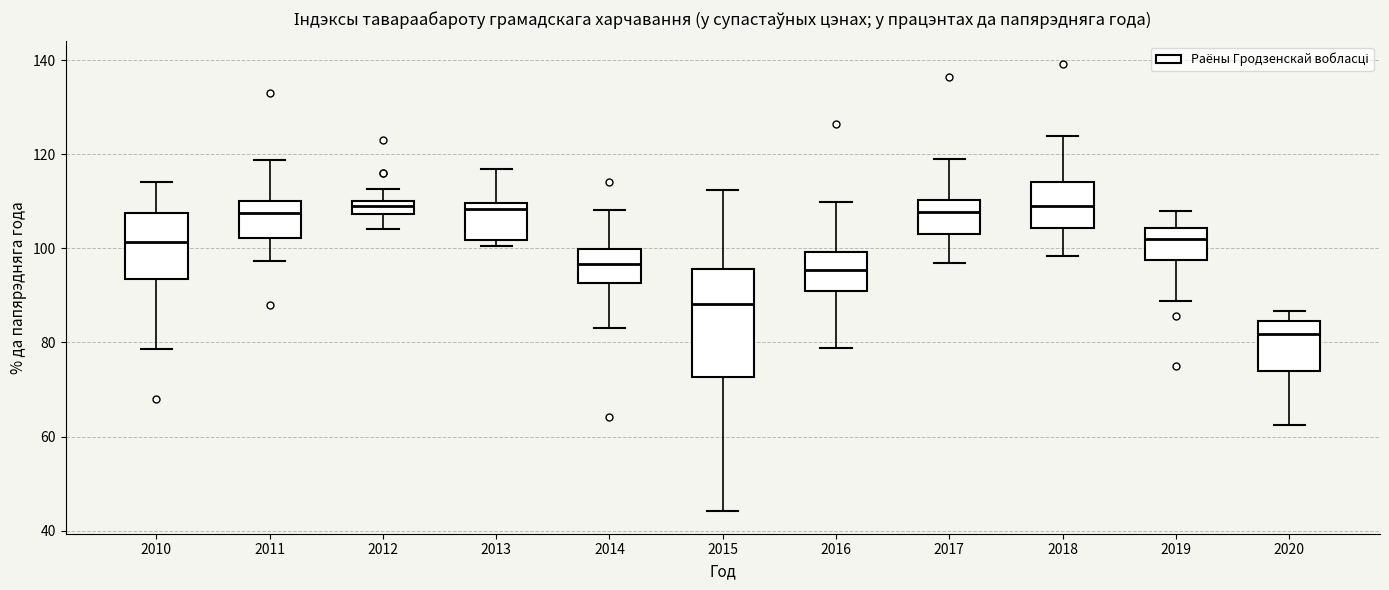

Which box's median line is the lowest?

2020